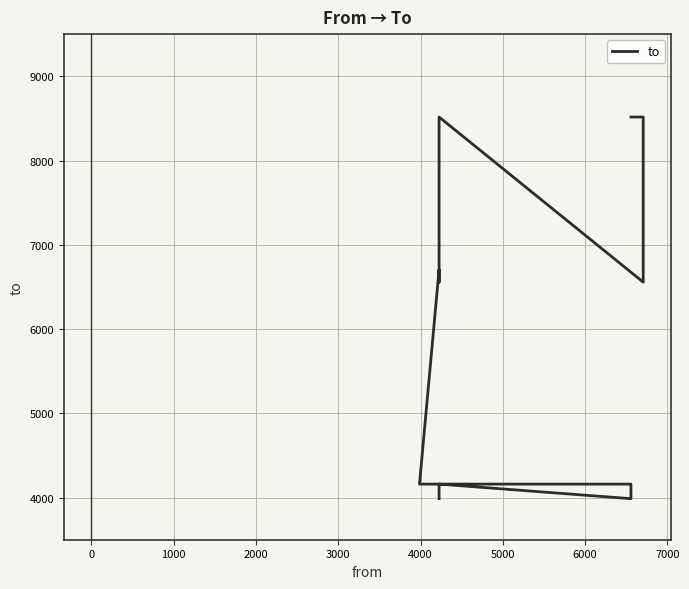

How many lines are shown in the chart?

1